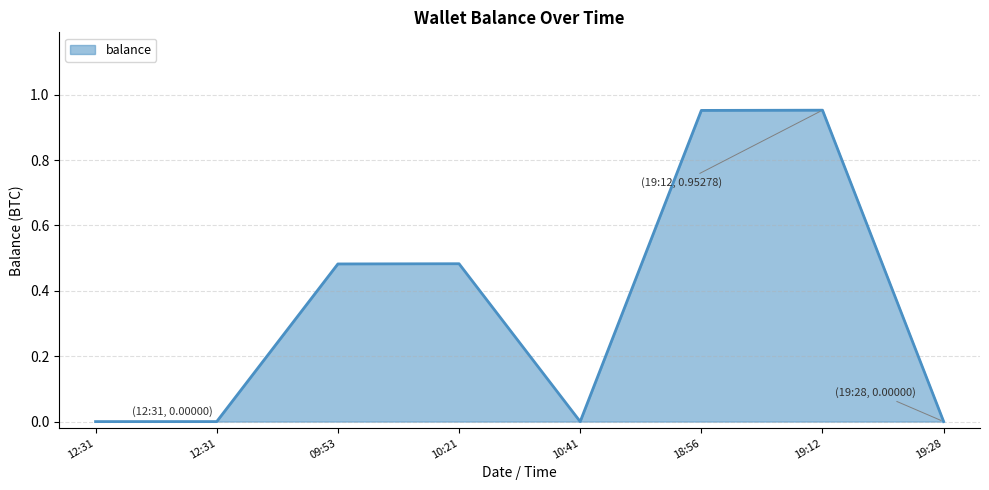

List the labels in order of value, largest first.

19:12, 18:56, 10:21, 09:53, 12:31, 12:31, 10:41, 19:28